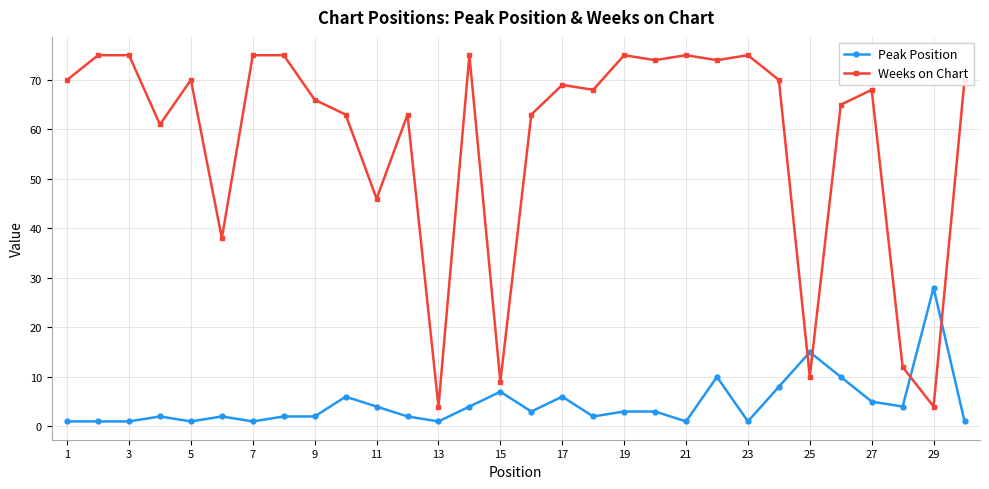

How many lines are shown in the chart?

2